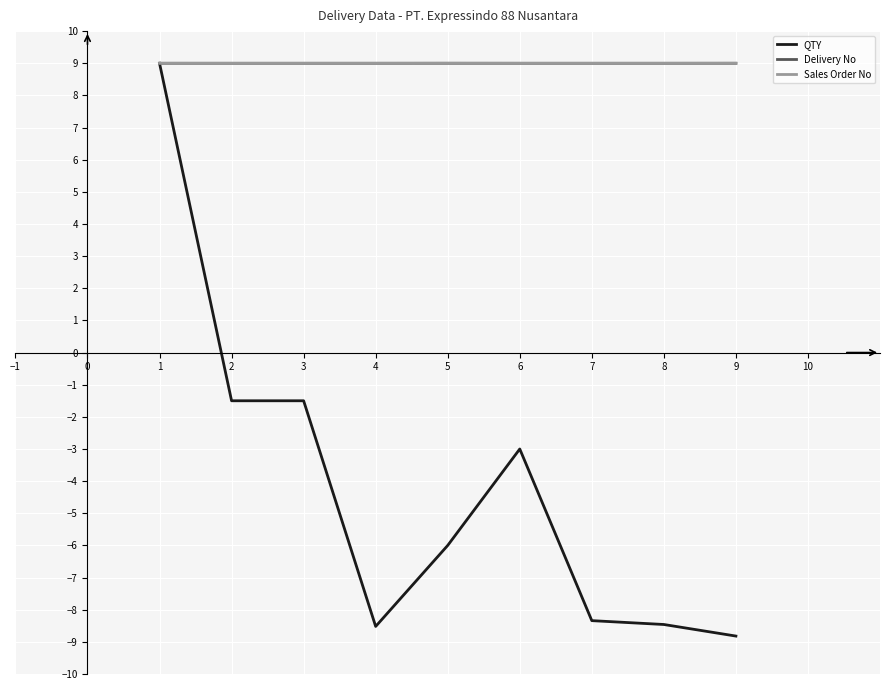

What are all the series names shown in the legend?

QTY, Delivery No, Sales Order No